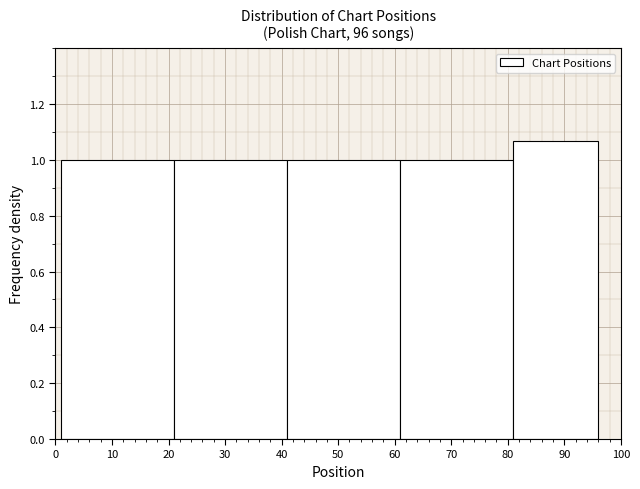

Which range on the x-axis has the tallest bar?

81 to 96